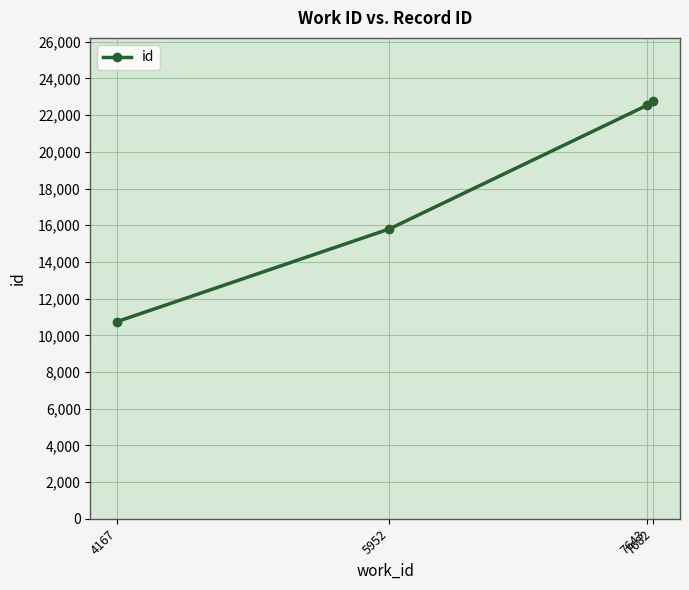

Does the chart have visible grid lines?

Yes